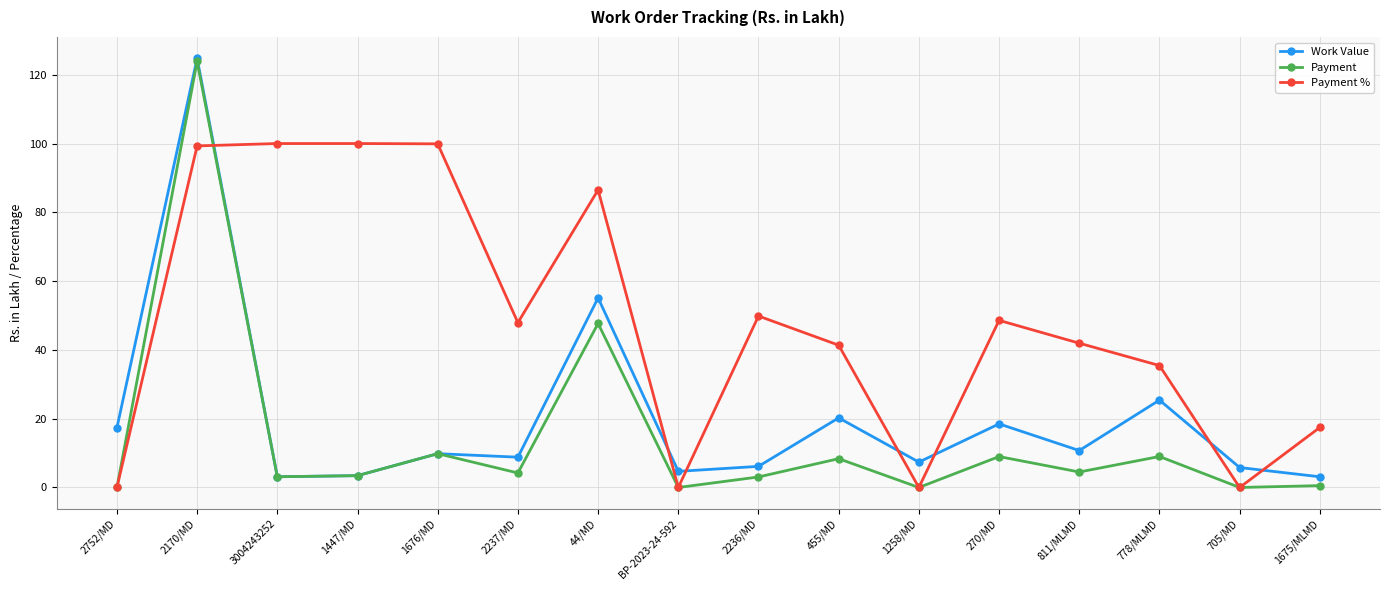

At which label is Payment closest to 61?

44/MD